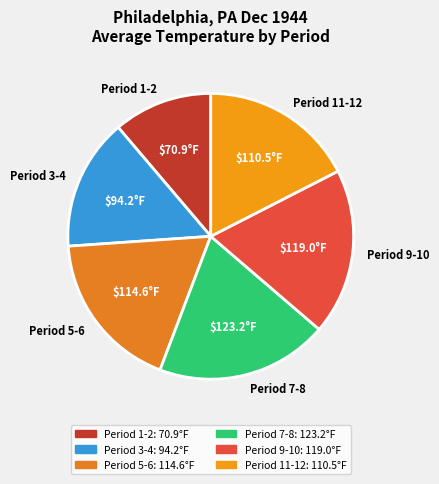

Is it true that Period 11-12 is 17% of the pie?

True